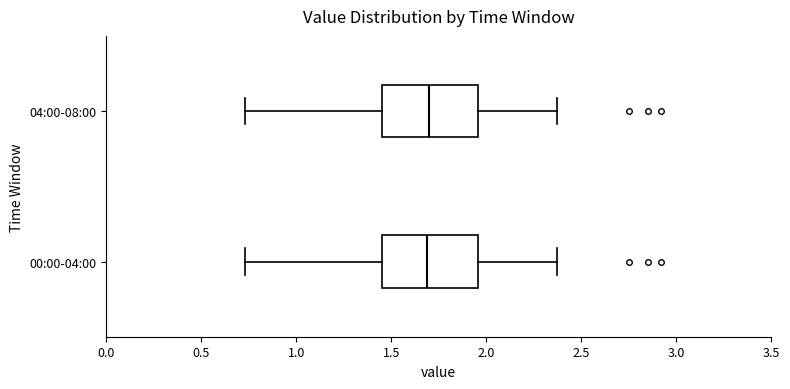

Where does the right whisker of the box for 00:00-04:00 end on the x-axis? The values are not printed on the chart, so give them approximately, as read against the axis.

2.35